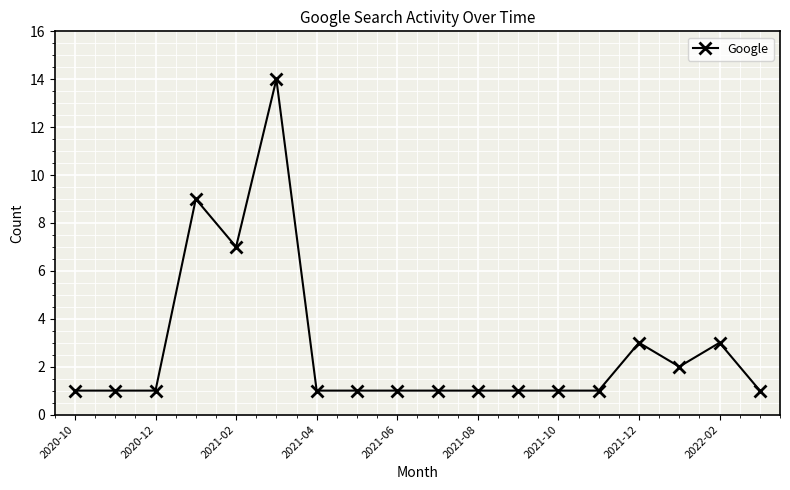

What is the greatest value displayed?

14